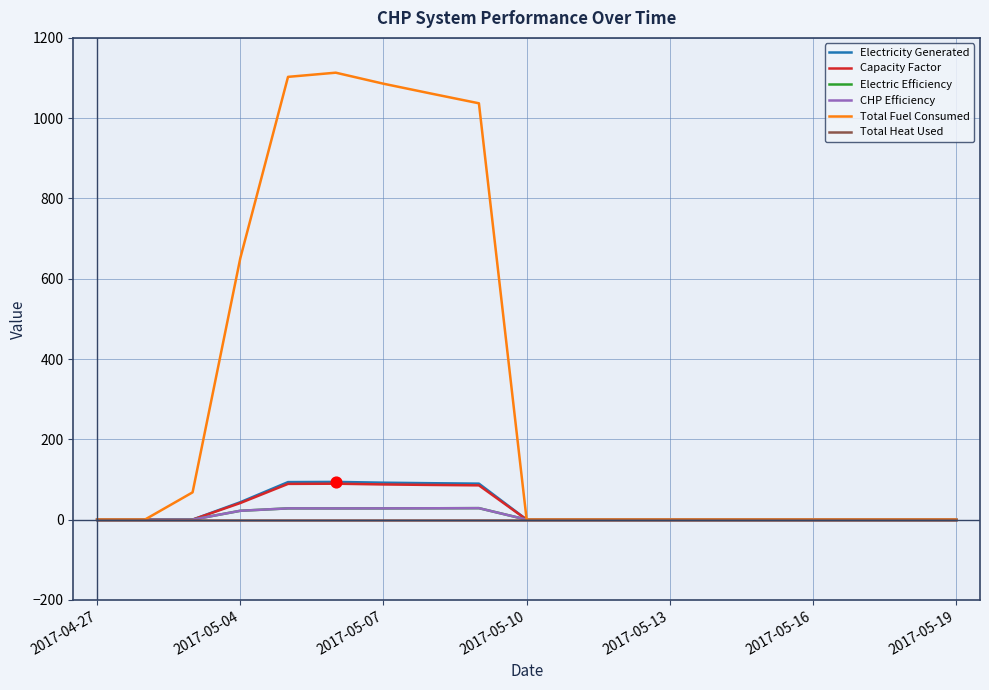

Does the chart have visible grid lines?

Yes